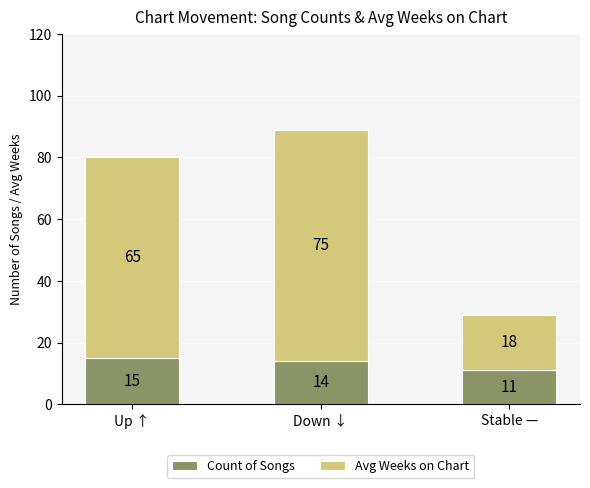

Reading left to right, list the values for the Count of Songs series.

Up ↑=15	Down ↓=14	Stable —=11